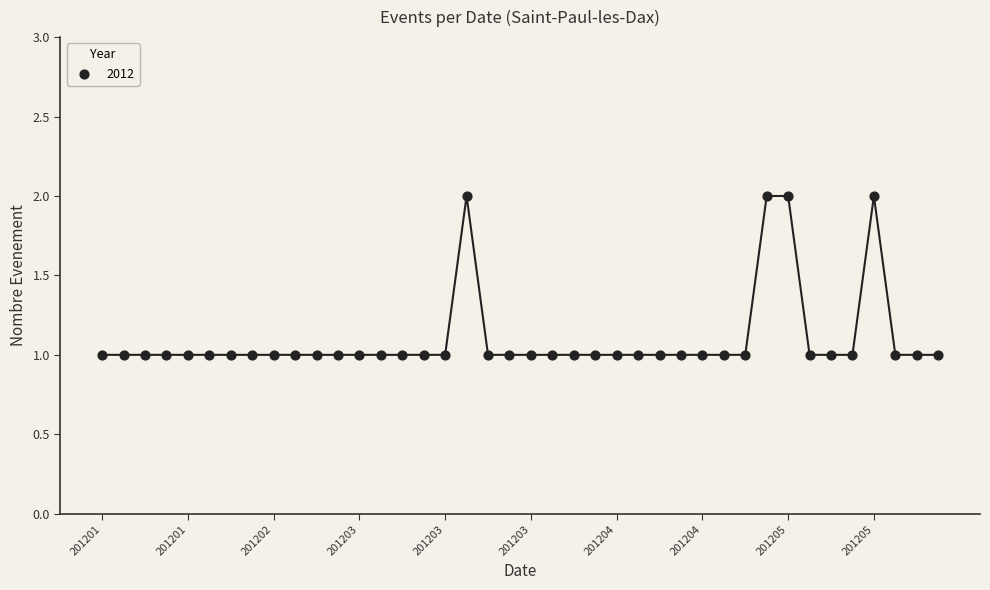

How many data points are displayed?

40